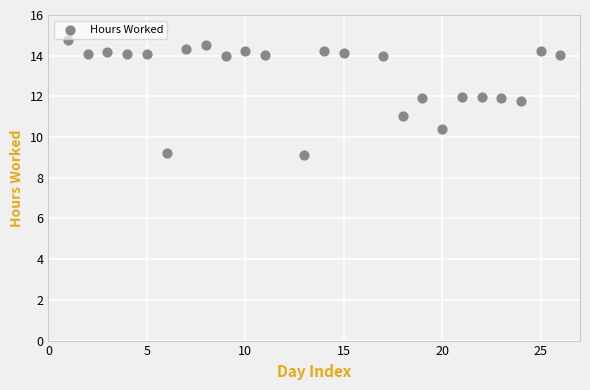

What is the range of X values (max minus min)?

25.0